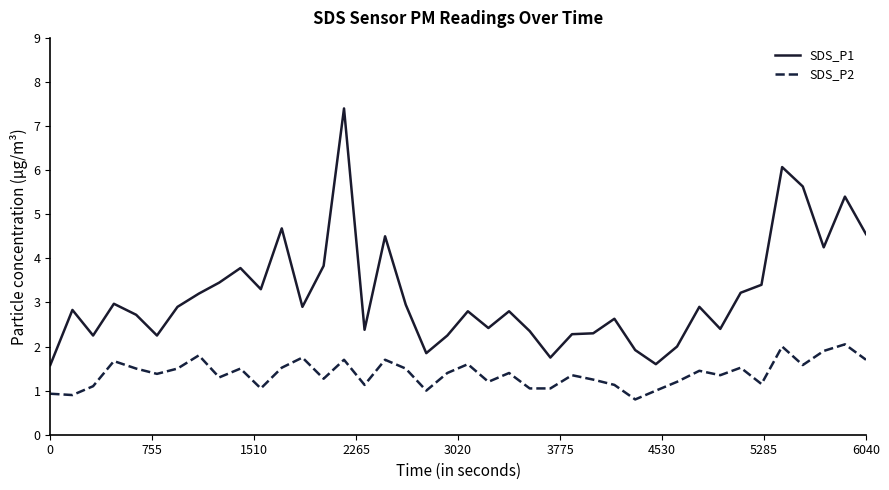

Which series has the largest total across all categories?

SDS_P1